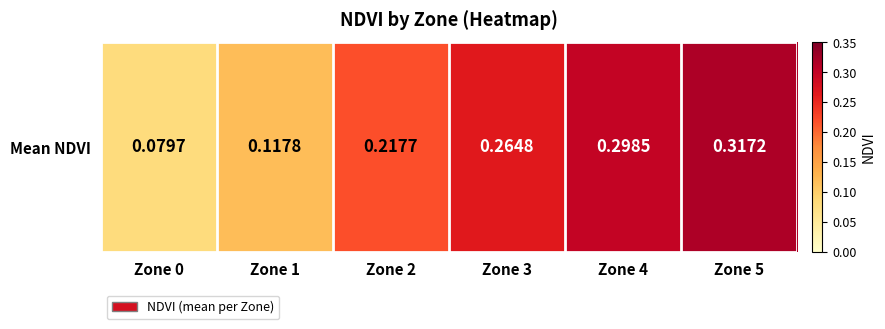

List the labels in order of value, smallest first.

Zone 0, Zone 1, Zone 2, Zone 3, Zone 4, Zone 5